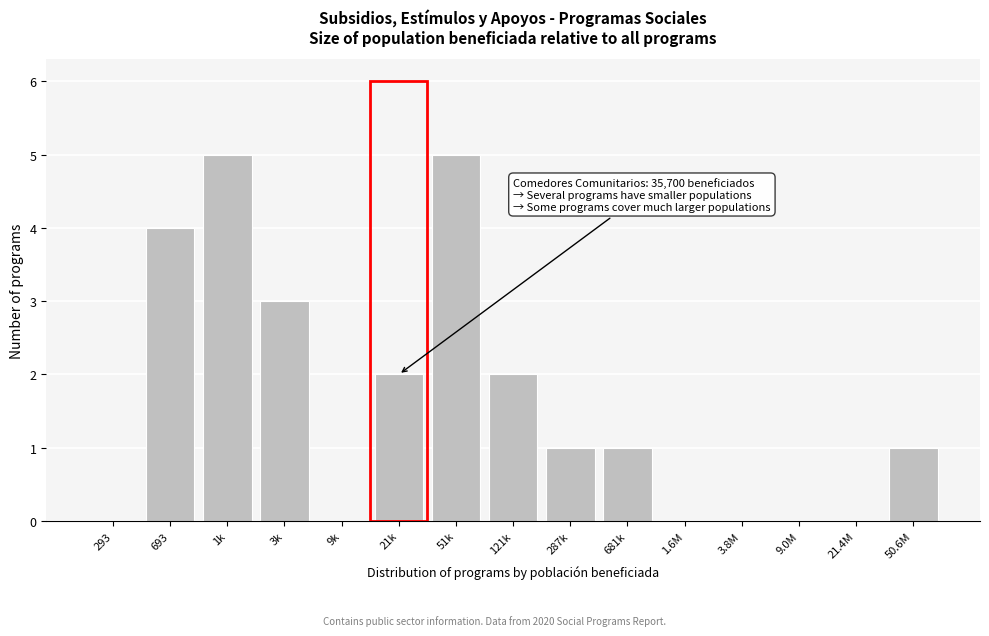

Reading left to right, transcribe all the data shown in this chart.

293=0	693=4	1k=5	3k=3	9k=0	21k=2	51k=5	121k=2	287k=1	681k=1	1.6M=0	3.8M=0	9.0M=0	21.4M=0	50.6M=1